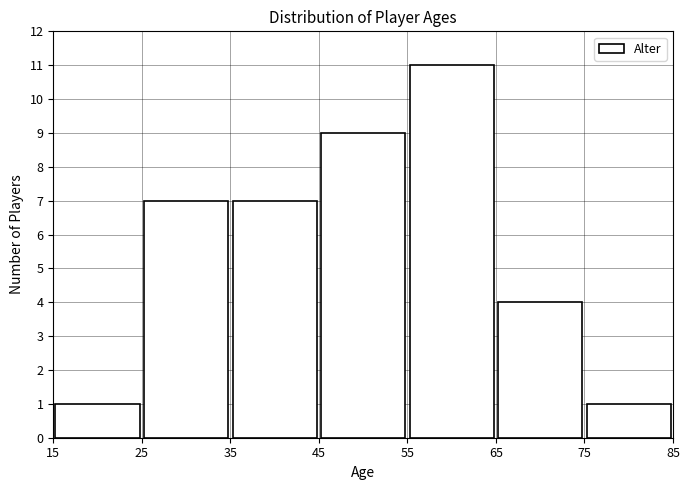

Reading left to right, list every bar in this chart as the range it spans on the x-axis followed by its height. The values are not printed on the chart, so give them approximately, as read against the axis.

15 to 25: 1
25 to 35: 7
35 to 45: 7
45 to 55: 9
55 to 65: 11
65 to 75: 4
75 to 85: 1